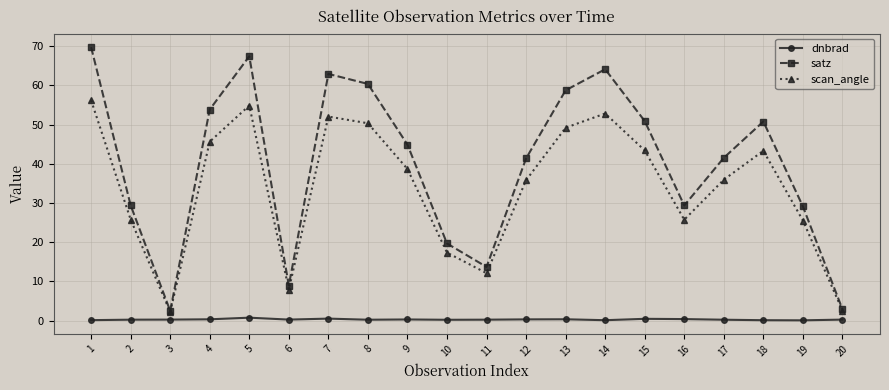

What is the maximum value shown in the chart?

69.7